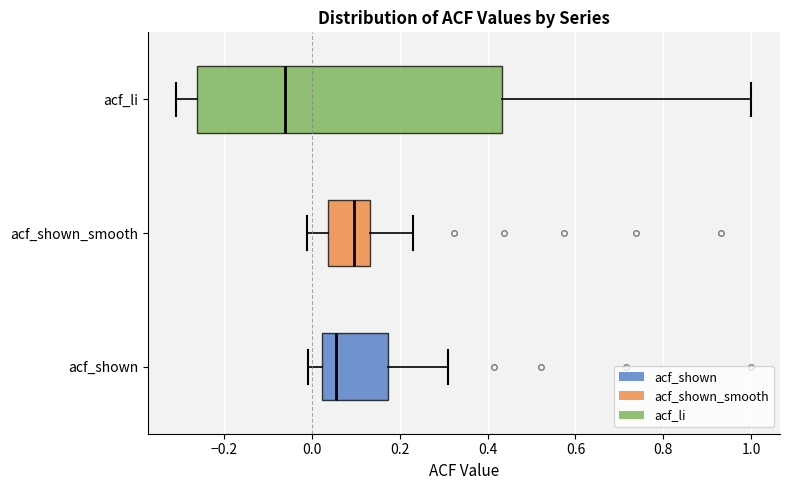

Reading bottom to top, read every box against the x-axis: the position of its median line, the range the box covers, and the ends of its whiskers. The values are not printed on the chart, so give them approximately, as read against the axis.

acf_shown: median 0.06, box 0.02 to 0.18, whiskers 0.00 to 0.32
acf_shown_smooth: median 0.10, box 0.04 to 0.14, whiskers -0.02 to 0.24
acf_li: median -0.06, box -0.26 to 0.44, whiskers -0.30 to 1.00